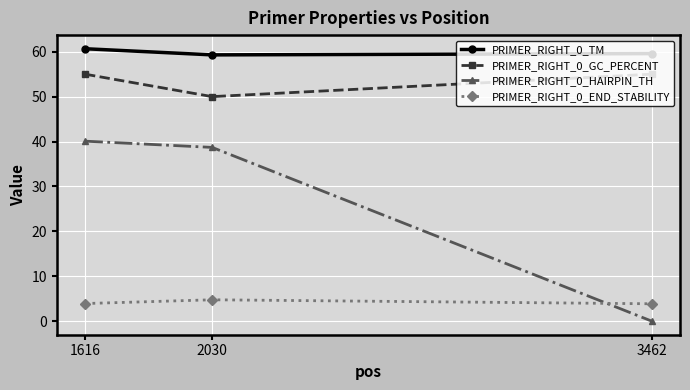

What is the total value across all series at 2030?

152.7